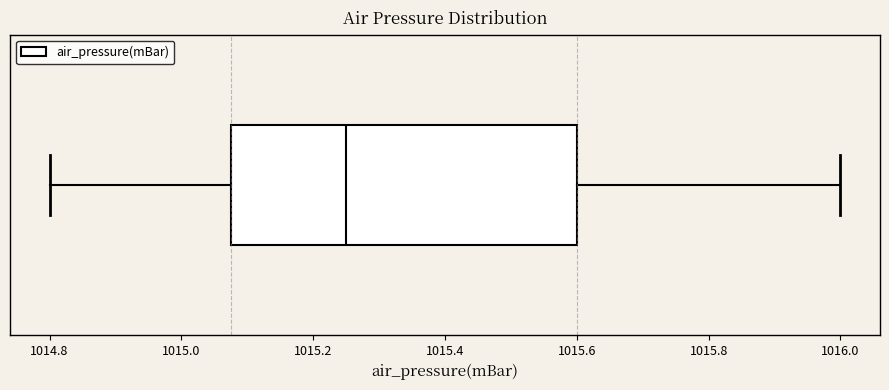

Read this box plot against the x-axis: the position of the median line, the range covered by the box, and the ends of both whiskers. The values are not printed on the chart, so give them approximately, as read against the axis.

median 1015.26, box 1015.08 to 1015.60, whiskers 1014.80 to 1016.00